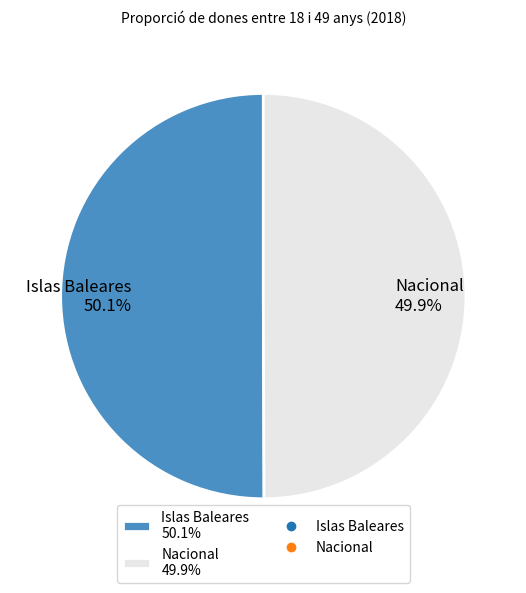

Do Nacional and Islas Baleares together represent more than half of the pie?

Yes